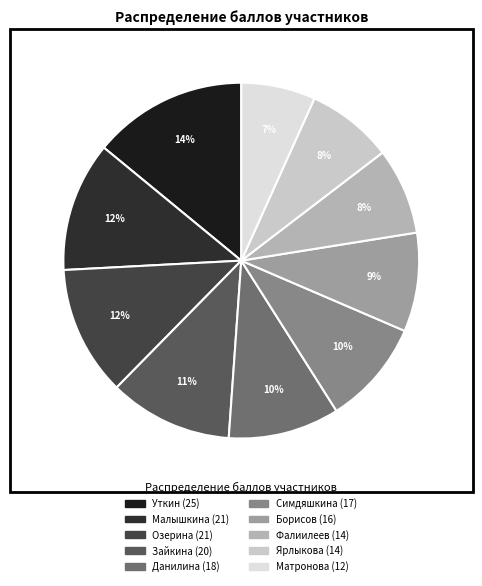

How many slices are in this pie chart?

10